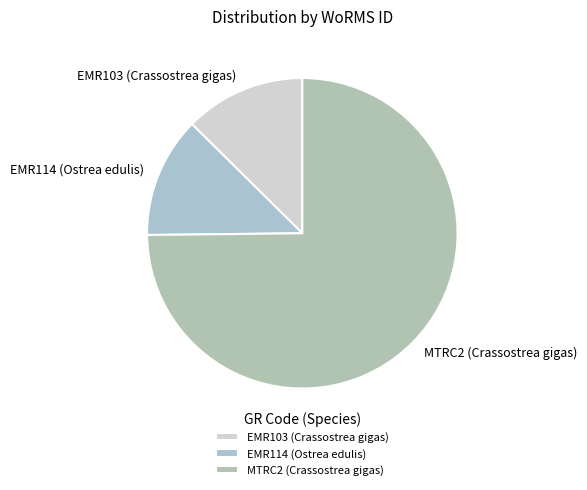

Which category has the biggest portion of the pie?

MTRC2 (Crassostrea gigas)